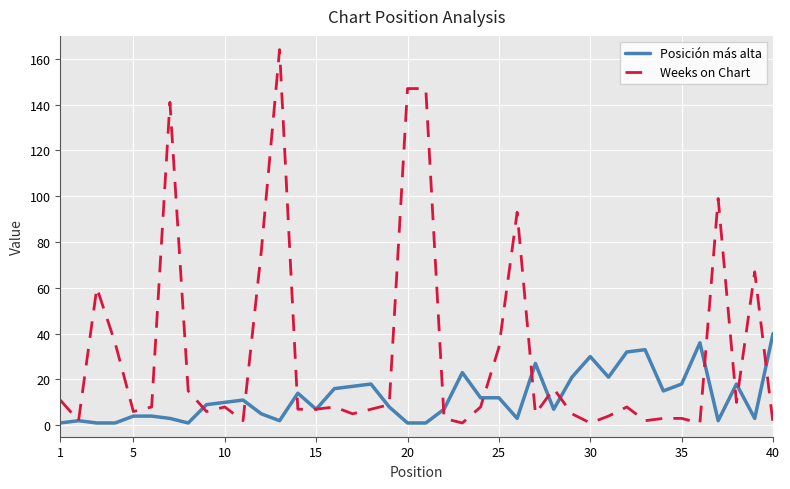

What is the maximum value for Weeks on Chart?

164